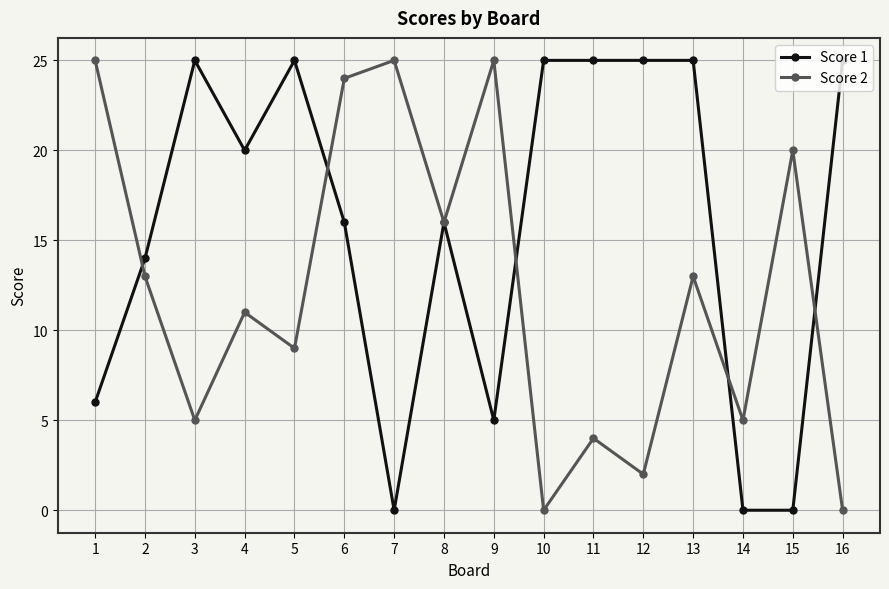

Reading right to left, extract all data points from this chart.

Score 1: 25	0	0	25	25	25	25	5	16	0	16	25	20	25	14	6
Score 2: 0	20	5	13	2	4	0	25	16	25	24	9	11	5	13	25